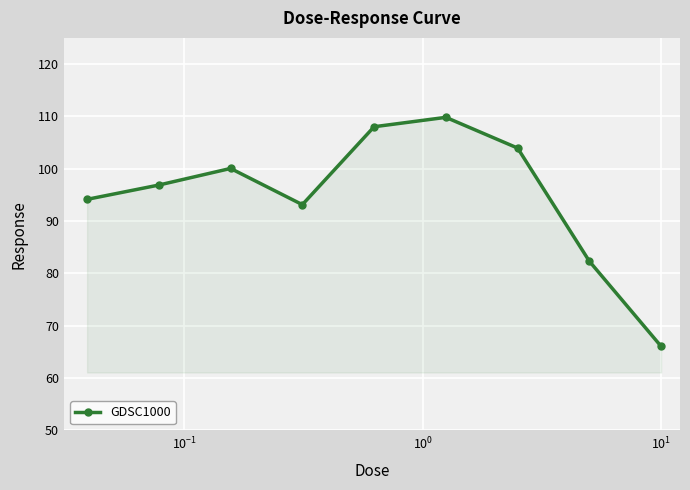

What is the minimum value shown in the chart?

66.1